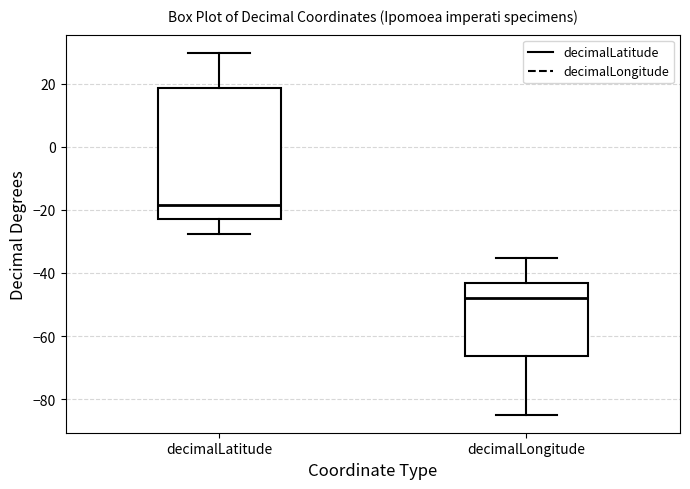

Which box has the lowest median line?

decimalLongitude